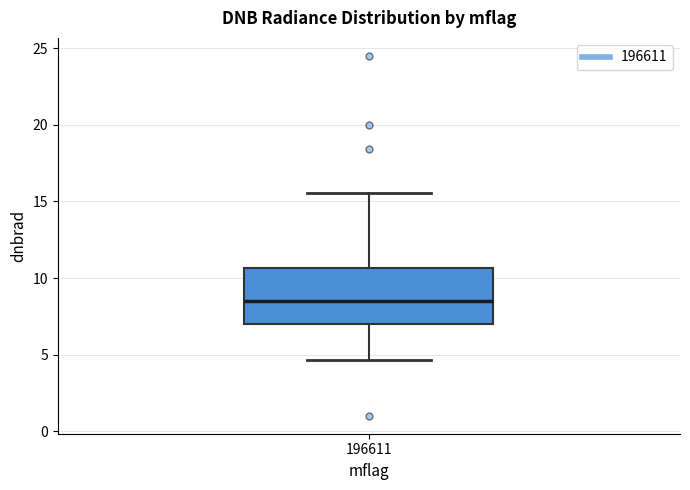

Transcribe this box plot: give where the median line is, the range the box spans, and where the two whiskers end, as read against the y-axis. The values are not printed on the chart, so give them approximately, as read against the axis.

median 8.5, box 7.0 to 10.5, whiskers 4.5 to 15.5